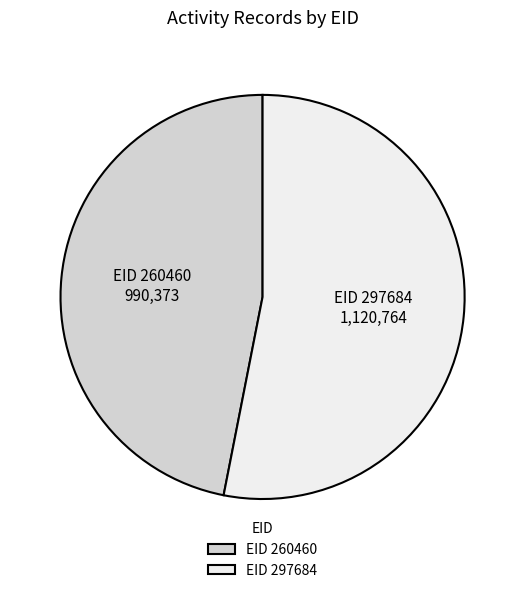

Does any single category account for the majority?

Yes